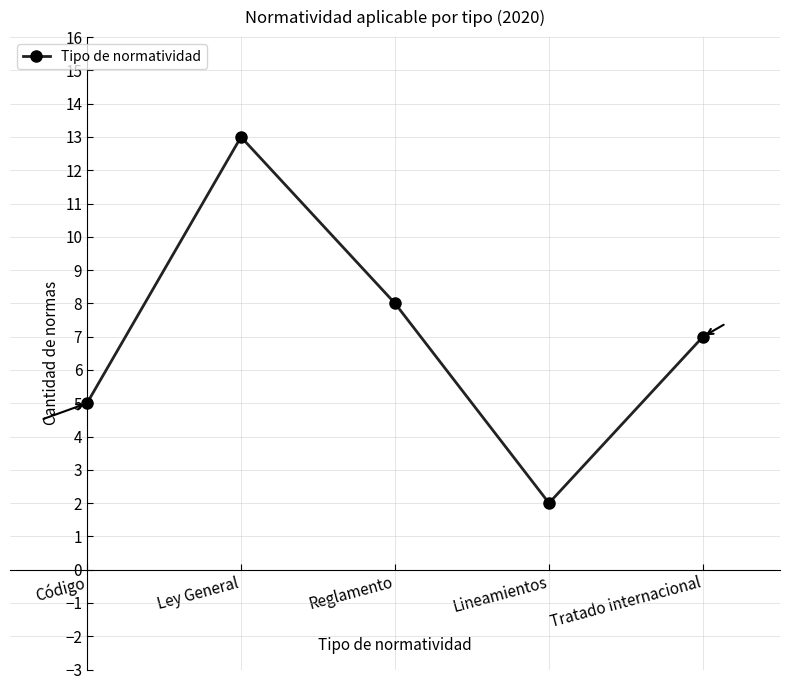

At which category does the data reach its first local peak?

Ley General